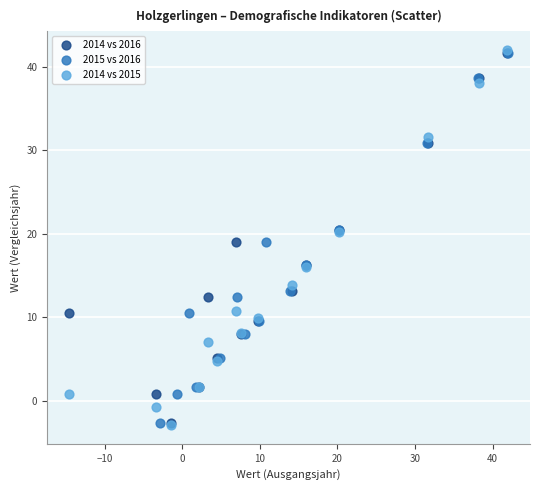

Which series has the largest Y range (max minus min)?

2014 vs 2015